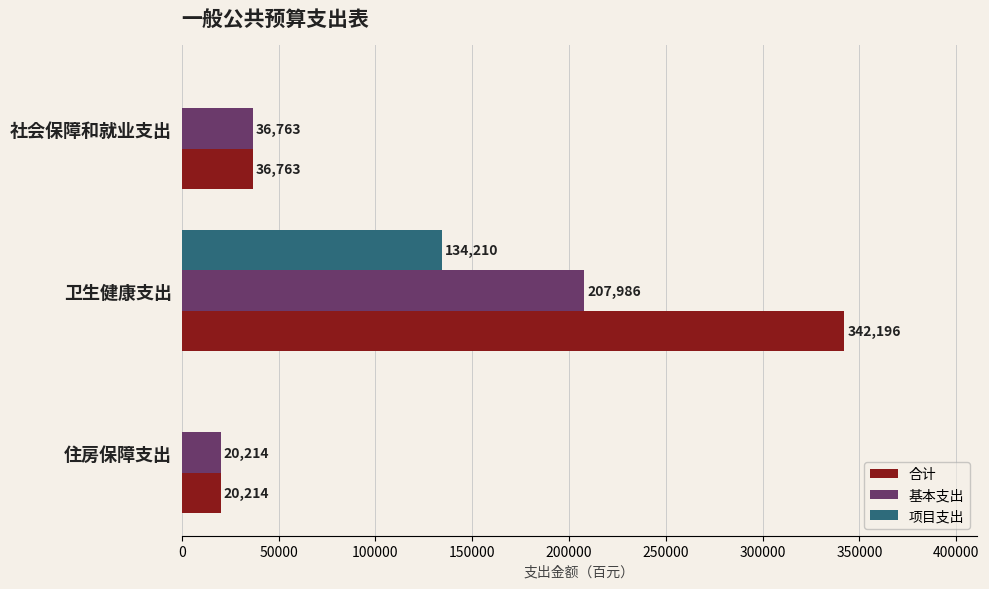

What is the highest value of the 项目支出 series?

134210